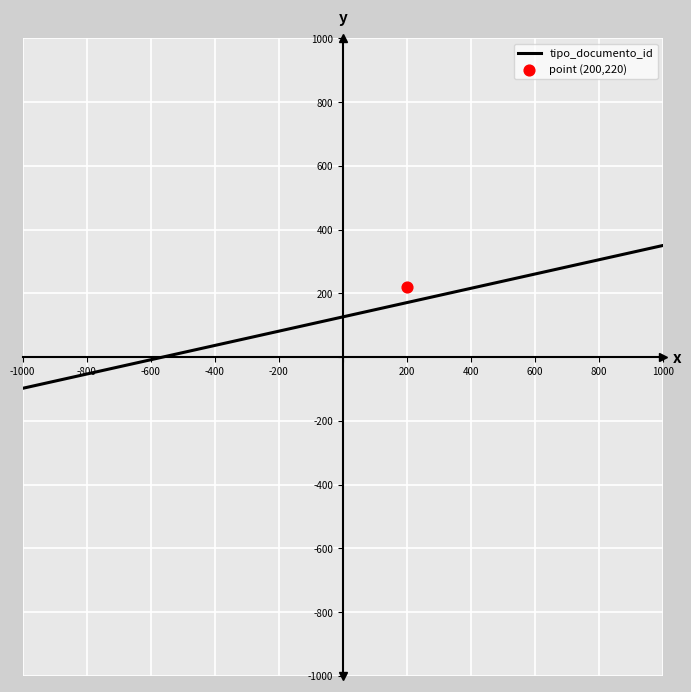

Which has a higher value, 1000 or -1000?

1000